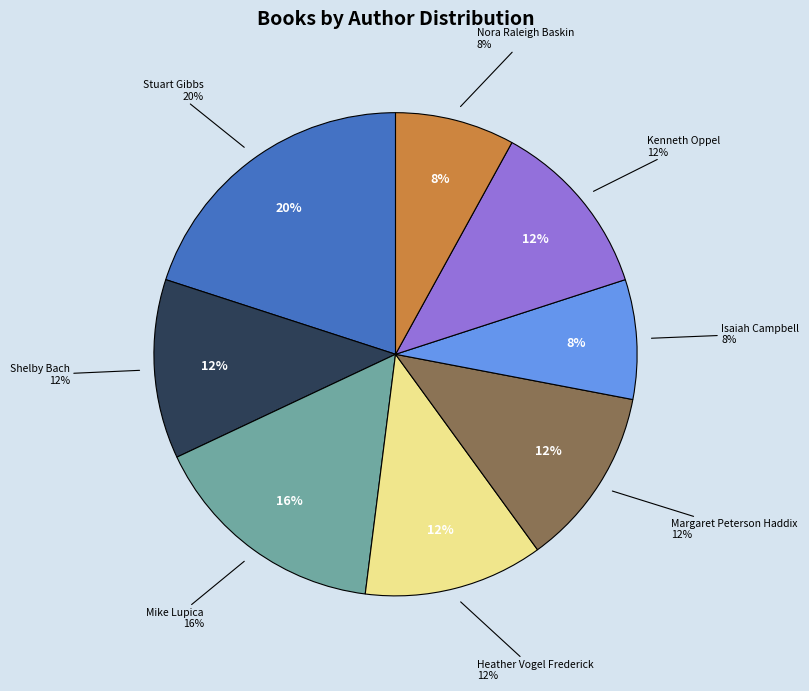

Combined, what portion of the pie is Nora Raleigh Baskin (41127809) and Mike Lupica (434097269)?

24.0%